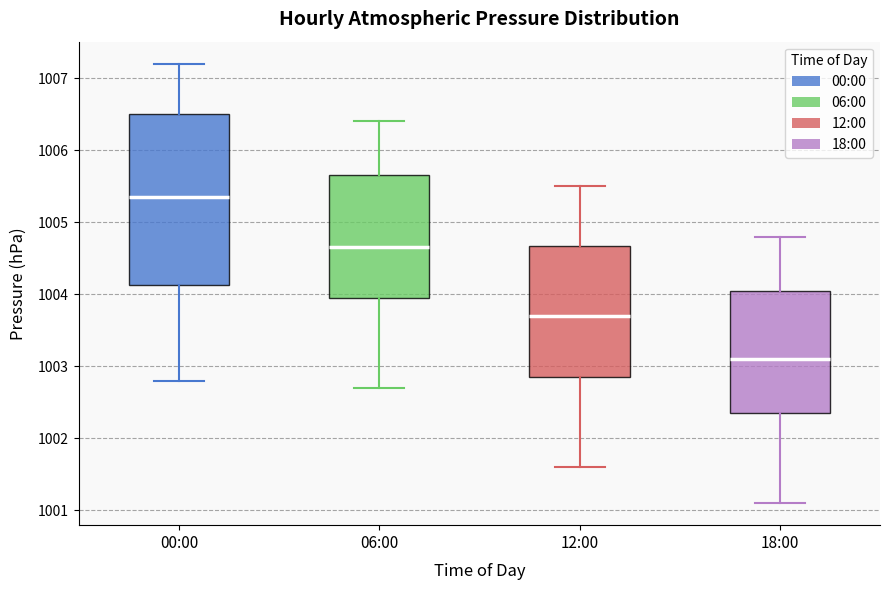

Reading left to right, transcribe this box plot: for each box, give where its median line is, the range the box spans, and where its two whiskers end, as read against the y-axis. The values are not printed on the chart, so give them approximately, as read against the axis.

00:00: median 1005.4, box 1004.1 to 1006.5, whiskers 1002.8 to 1007.2
06:00: median 1004.7, box 1004.0 to 1005.7, whiskers 1002.7 to 1006.4
12:00: median 1003.7, box 1002.9 to 1004.7, whiskers 1001.6 to 1005.5
18:00: median 1003.1, box 1002.4 to 1004.1, whiskers 1001.1 to 1004.8